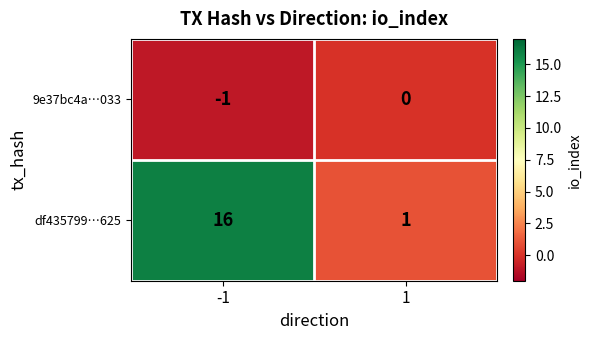

At how many categories does at least one series exceed 2?

1